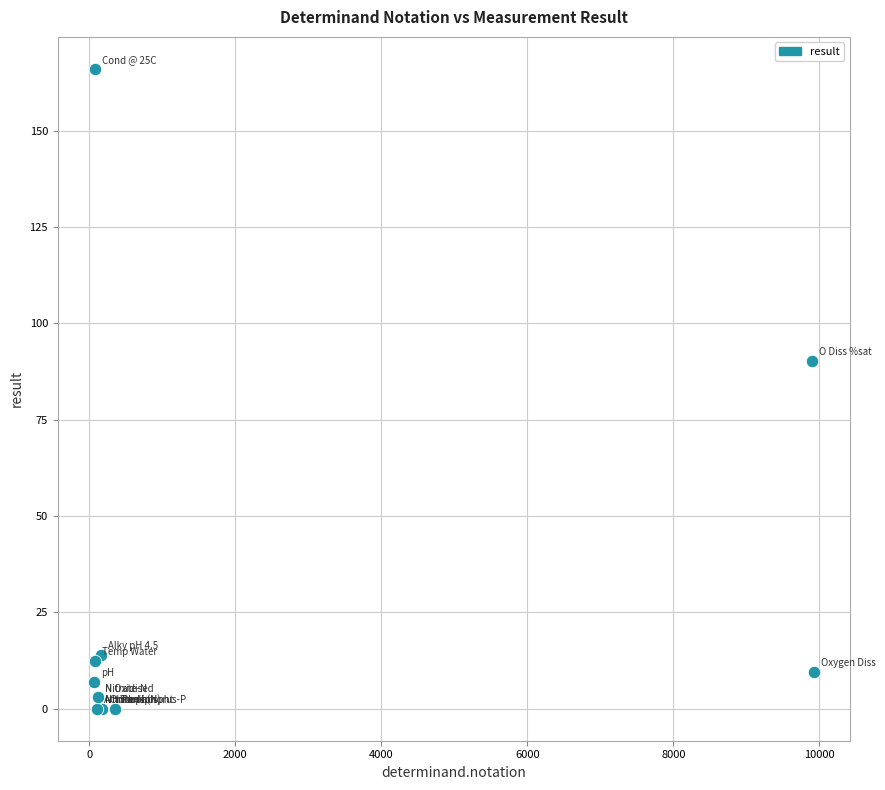

What Y value in the scatter plot is closest to 83?

90.3